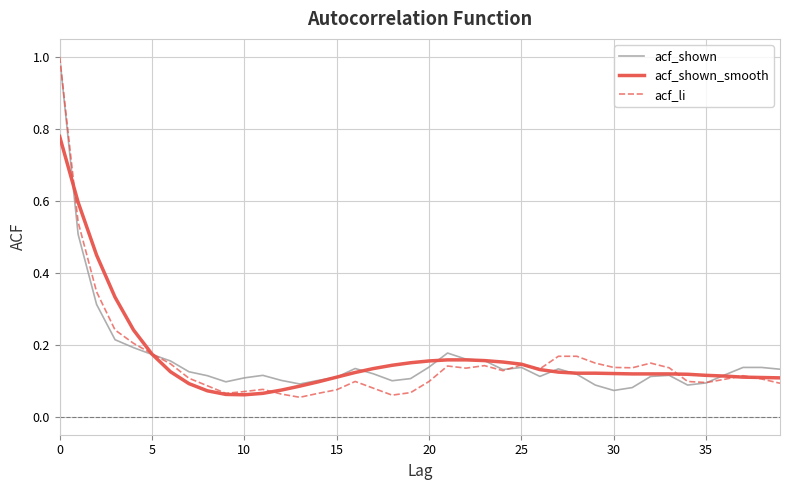

Does the chart display data point markers on the line(s)?

No